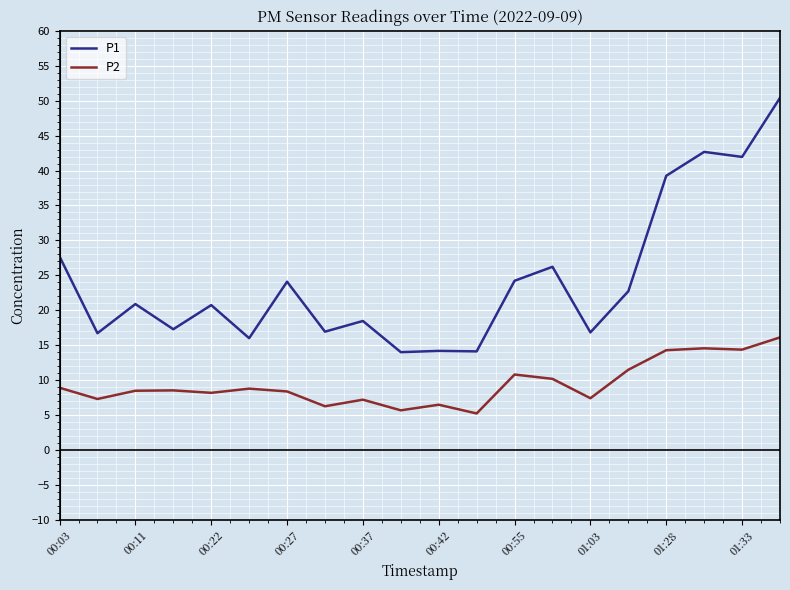

Which series has the widest spread of values?

P1